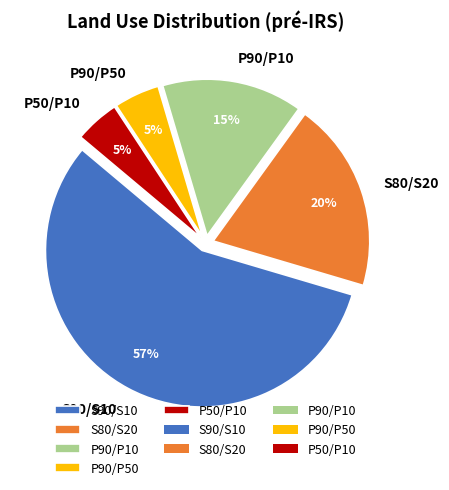

True or false: S90/S10 accounts for 57% of the total.

True